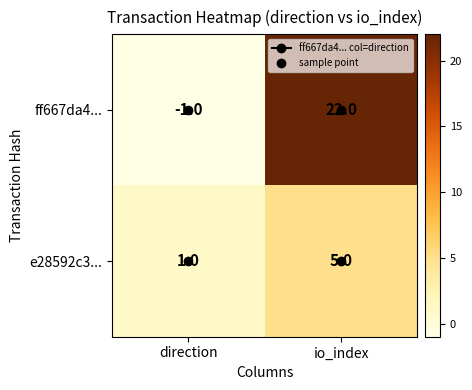

What is the difference between the e28592c3... values at direction and io_index?

4